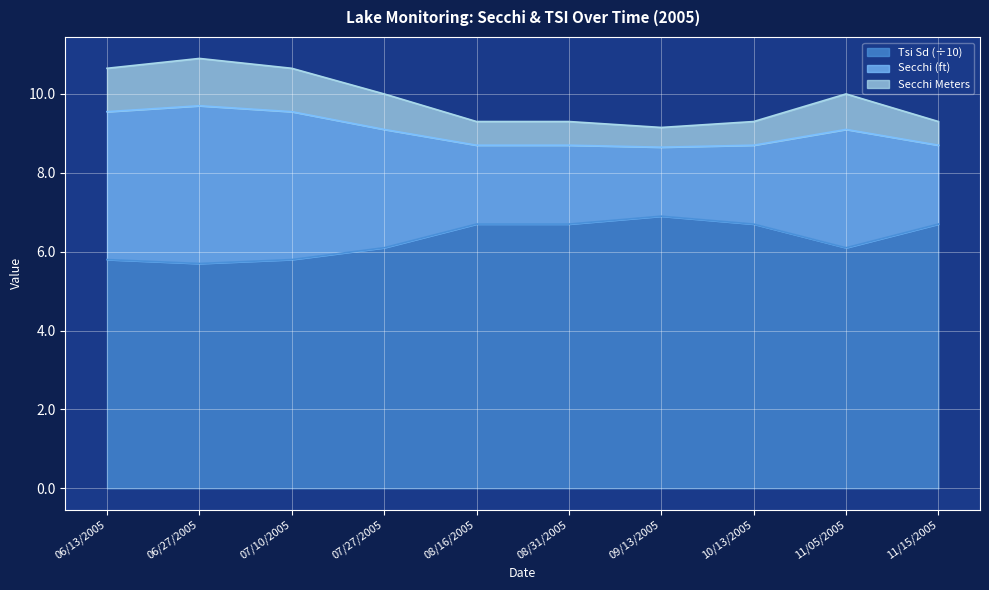

At which category is the sum across all series the highest?

06/27/2005